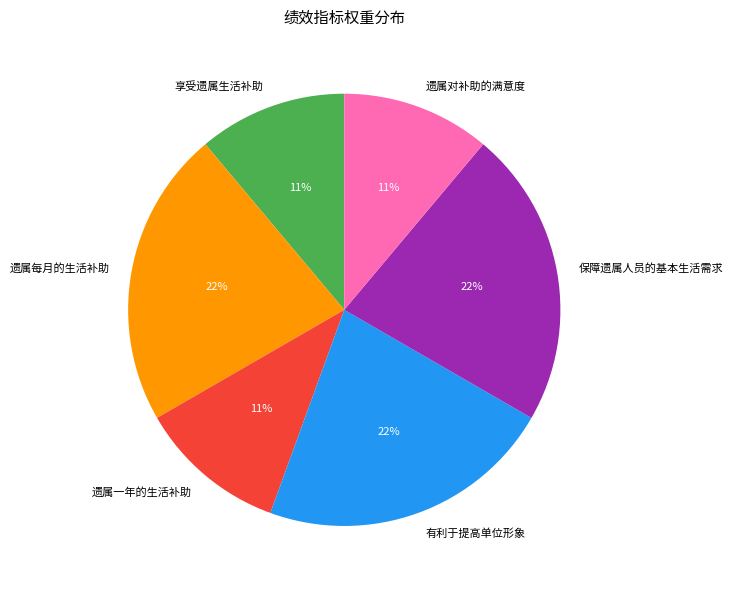

Combined, do 保障遗属人员的基本生活需求 and 遗属一年的生活补助 account for over 50%?

No